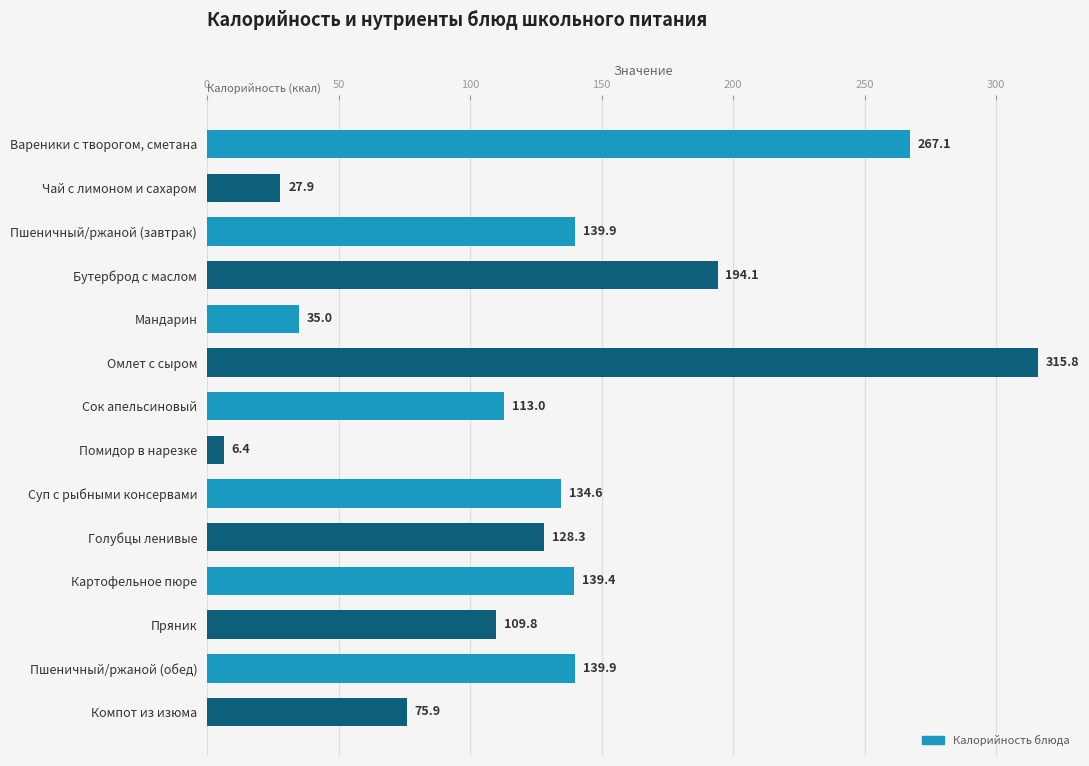

What is the difference between the second highest and minimum values?

260.7